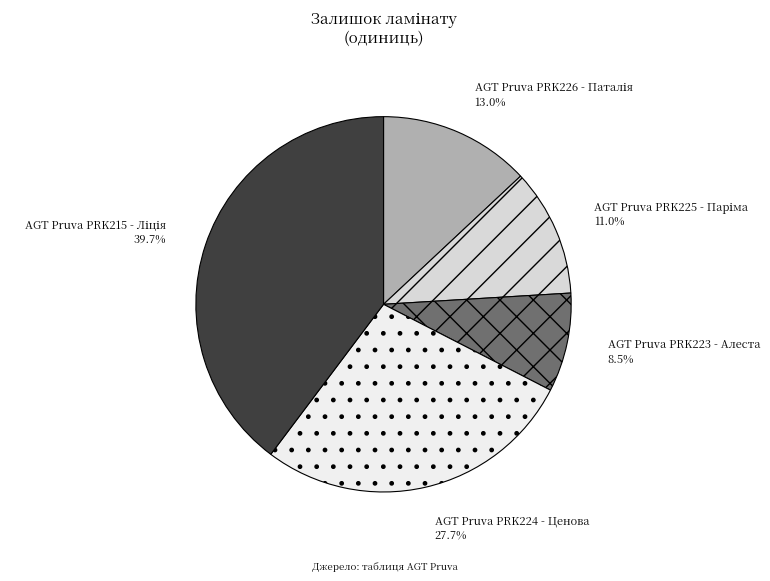

Does AGT Pruva PRK223 - Алеста 8.5% account for over 50% of the chart?

No